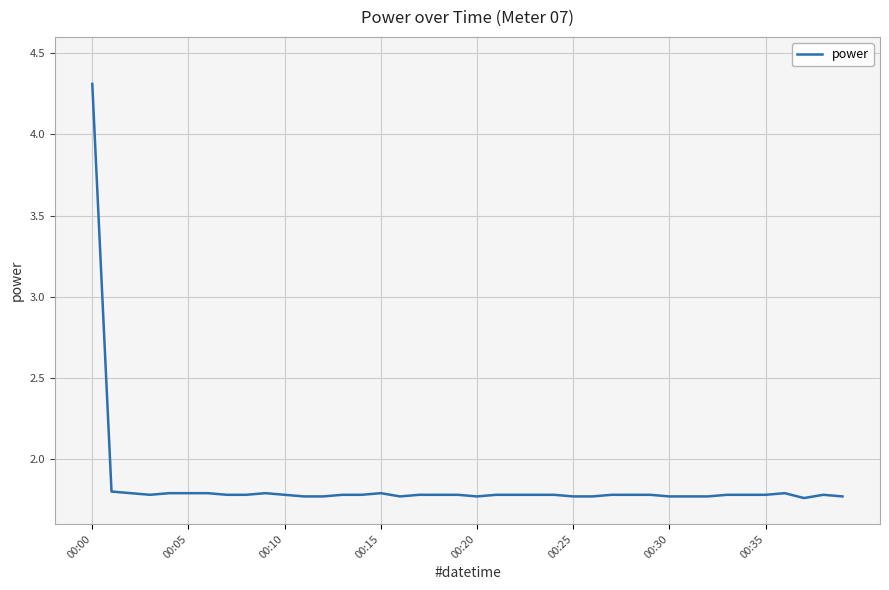

What is the greatest value displayed?

4.3